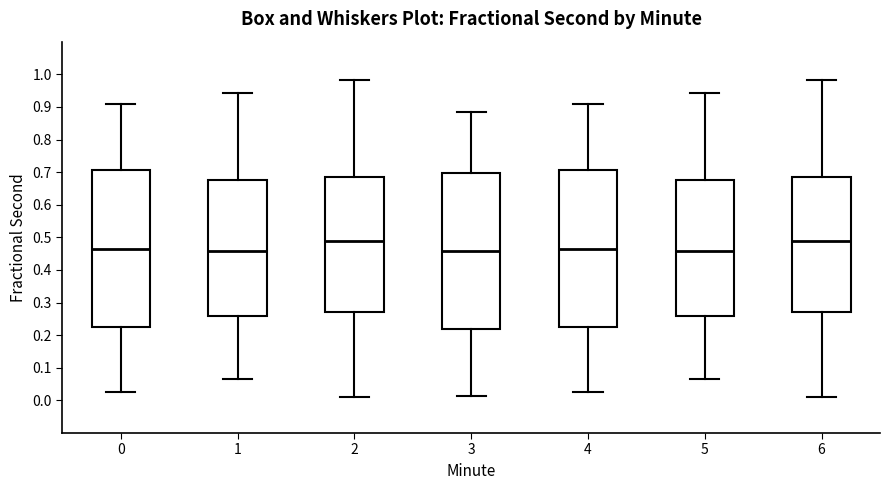

Reading left to right, read every box against the y-axis: the position of its median line, the range the box covers, and the ends of its whiskers. The values are not printed on the chart, so give them approximately, as read against the axis.

0: median 0.46, box 0.22 to 0.71, whiskers 0.03 to 0.91
1: median 0.46, box 0.26 to 0.68, whiskers 0.07 to 0.94
2: median 0.49, box 0.27 to 0.69, whiskers 0.01 to 0.98
3: median 0.46, box 0.22 to 0.70, whiskers 0.01 to 0.89
4: median 0.46, box 0.22 to 0.71, whiskers 0.03 to 0.91
5: median 0.46, box 0.26 to 0.68, whiskers 0.07 to 0.94
6: median 0.49, box 0.27 to 0.69, whiskers 0.01 to 0.98